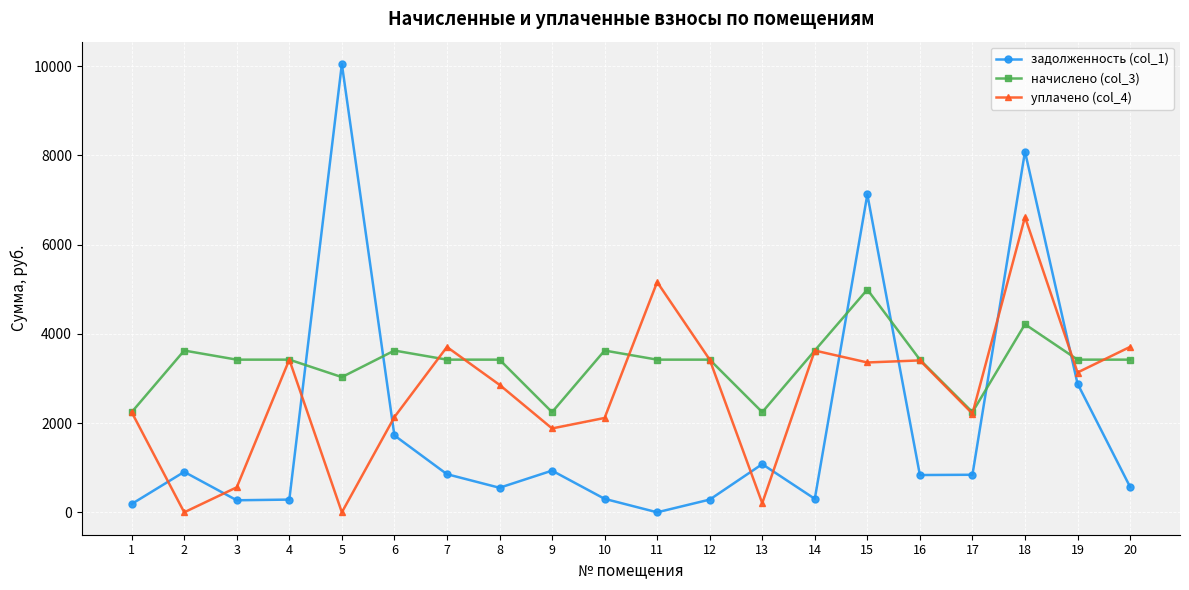

After their last crossing, which series has the higher values: уплачено (col_4) or начислено (col_3)?

уплачено (col_4)